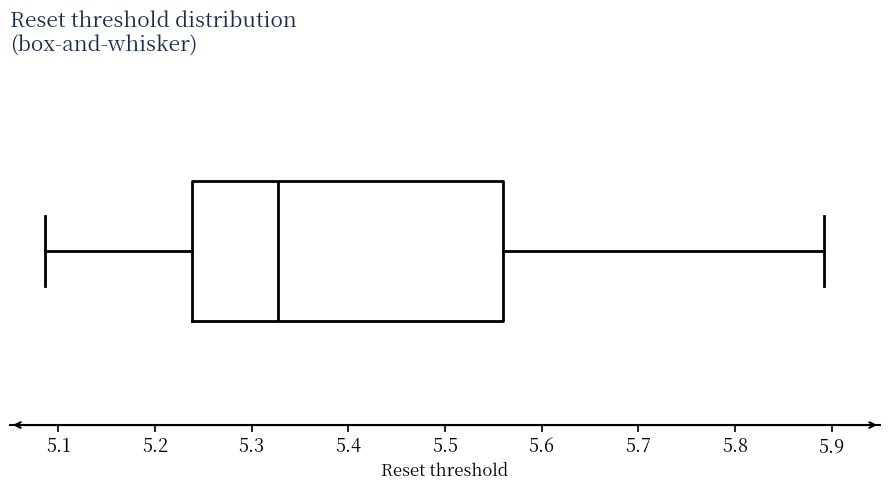

Read this box plot against the x-axis: the position of the median line, the range covered by the box, and the ends of both whiskers. The values are not printed on the chart, so give them approximately, as read against the axis.

median 5.33, box 5.24 to 5.56, whiskers 5.09 to 5.89